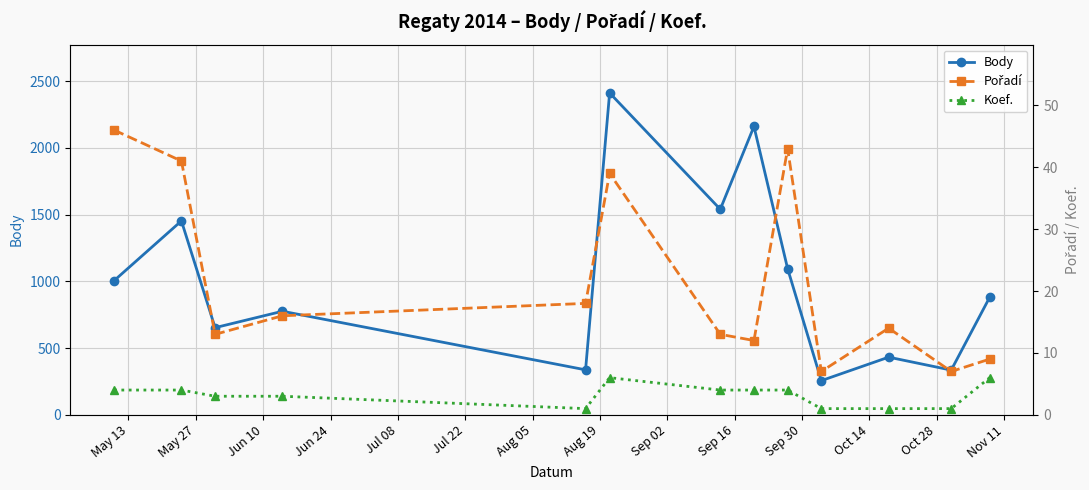

What is the value of the Body point at the 6th from the left?

2412